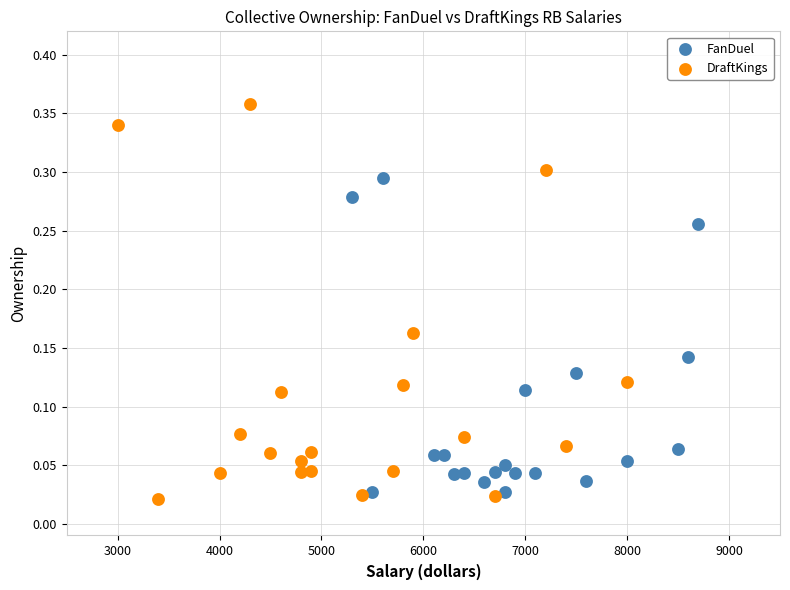

Which series contains the highest Y value?

DraftKings